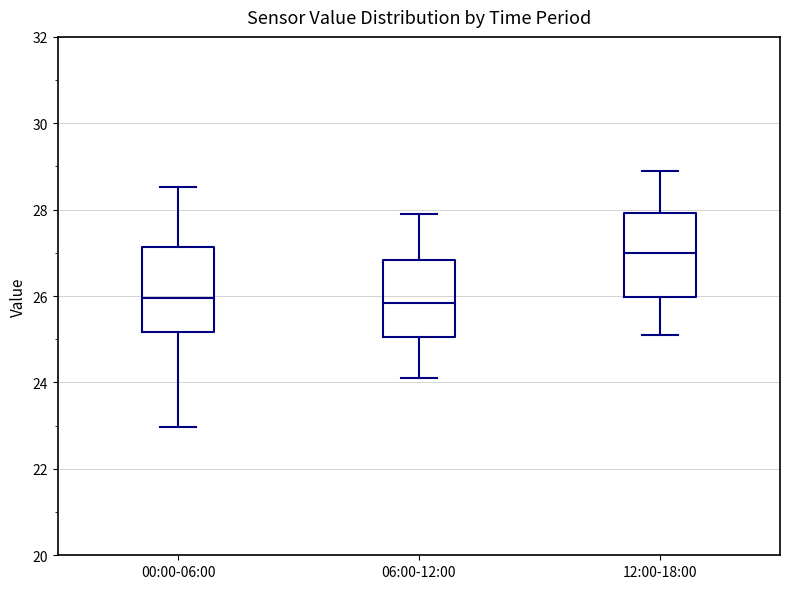

Reading left to right, transcribe this box plot: for each box, give where its median line is, the range the box spans, and where its two whiskers end, as read against the y-axis. The values are not printed on the chart, so give them approximately, as read against the axis.

00:00-06:00: median 26.0, box 25.2 to 27.2, whiskers 23.0 to 28.6
06:00-12:00: median 25.8, box 25.0 to 26.8, whiskers 24.2 to 28.0
12:00-18:00: median 27.0, box 26.0 to 28.0, whiskers 25.2 to 29.0